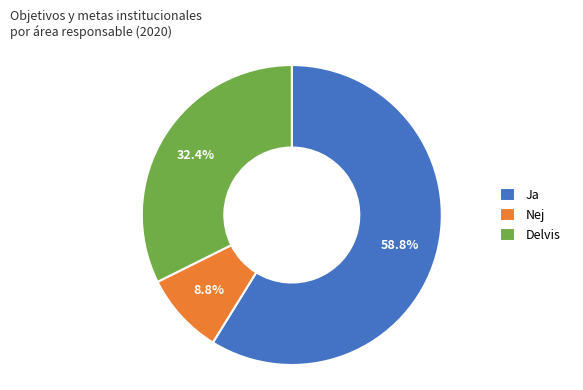

How much of the chart is everything except Nej?

91.2%